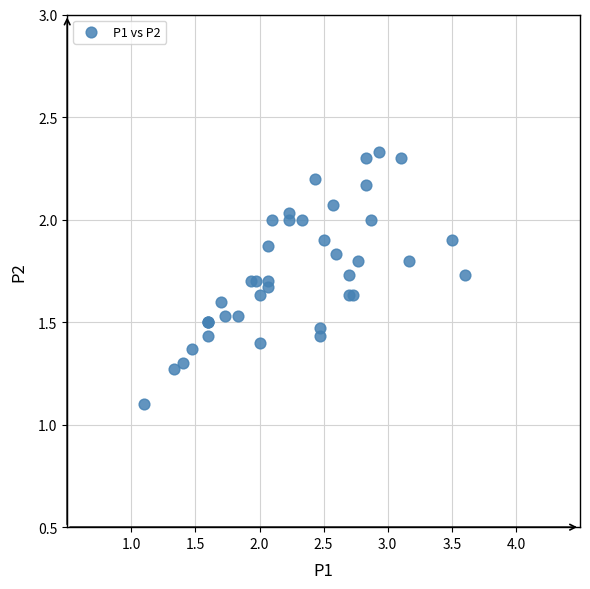

What Y value in the scatter plot is closest to 1?

1.1